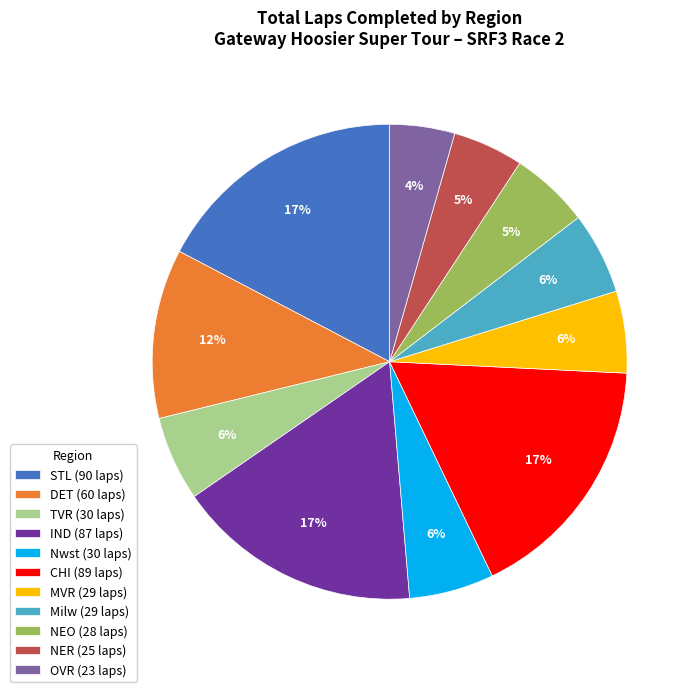

True or false: Nwst (30 laps) accounts for 6% of the total.

True